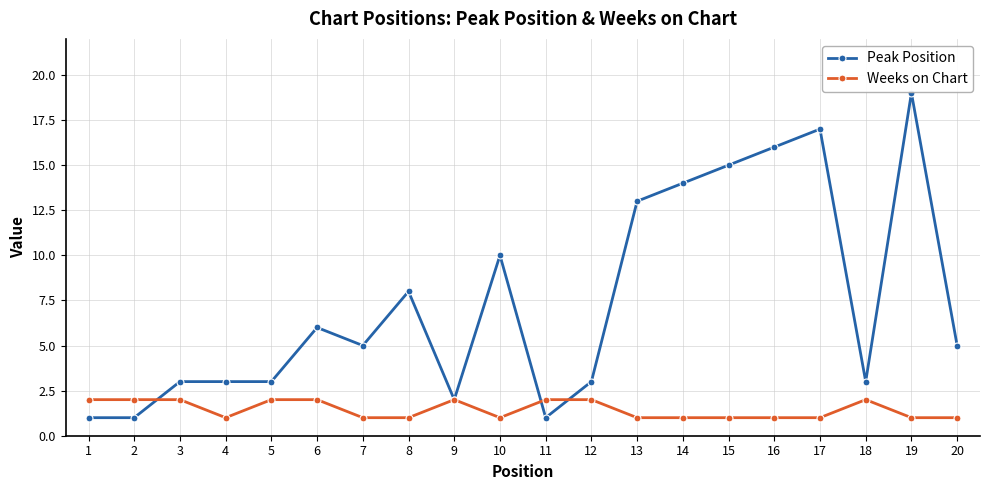

At 12, list the series in order from largest to smallest.

Peak Position, Weeks on Chart